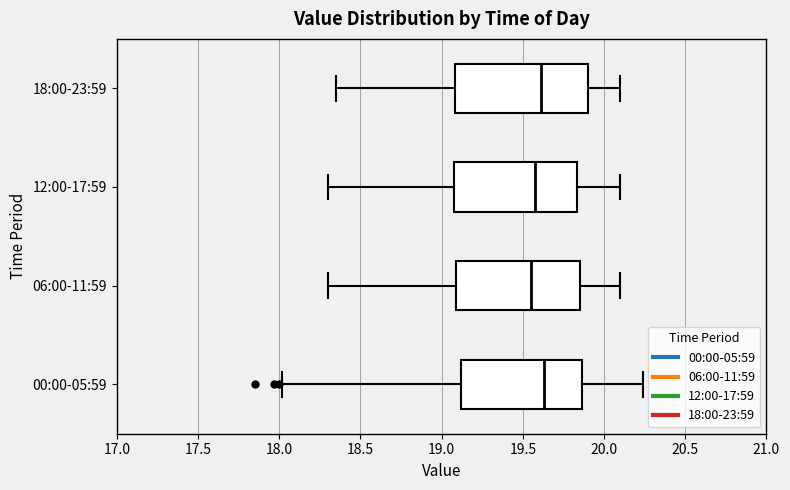

Reading bottom to top, transcribe this box plot: for each box, give where its median line is, the range the box spans, and where its two whiskers end, as read against the x-axis. The values are not printed on the chart, so give them approximately, as read against the axis.

00:00-05:59: median 19.65, box 19.10 to 19.85, whiskers 18.00 to 20.25
06:00-11:59: median 19.55, box 19.10 to 19.85, whiskers 18.30 to 20.10
12:00-17:59: median 19.60, box 19.10 to 19.85, whiskers 18.30 to 20.10
18:00-23:59: median 19.60, box 19.10 to 19.90, whiskers 18.35 to 20.10